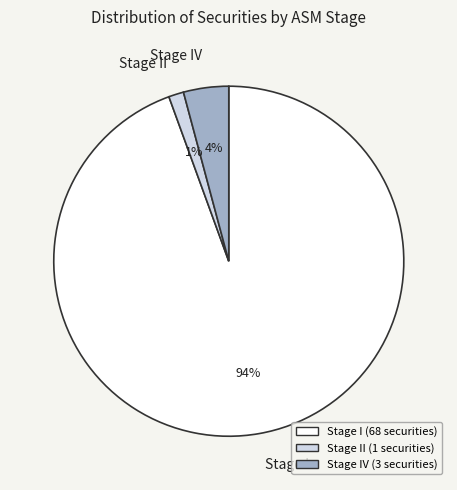

The Stage I slice represents 99% of the pie. True or false?

False